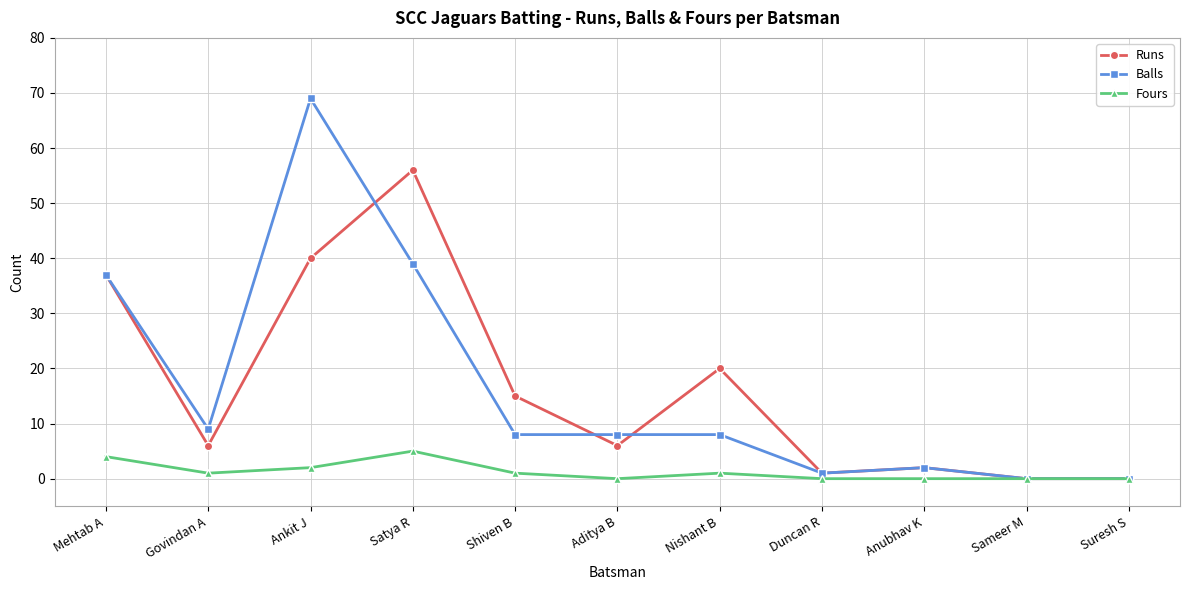

What is the greatest value displayed?

69